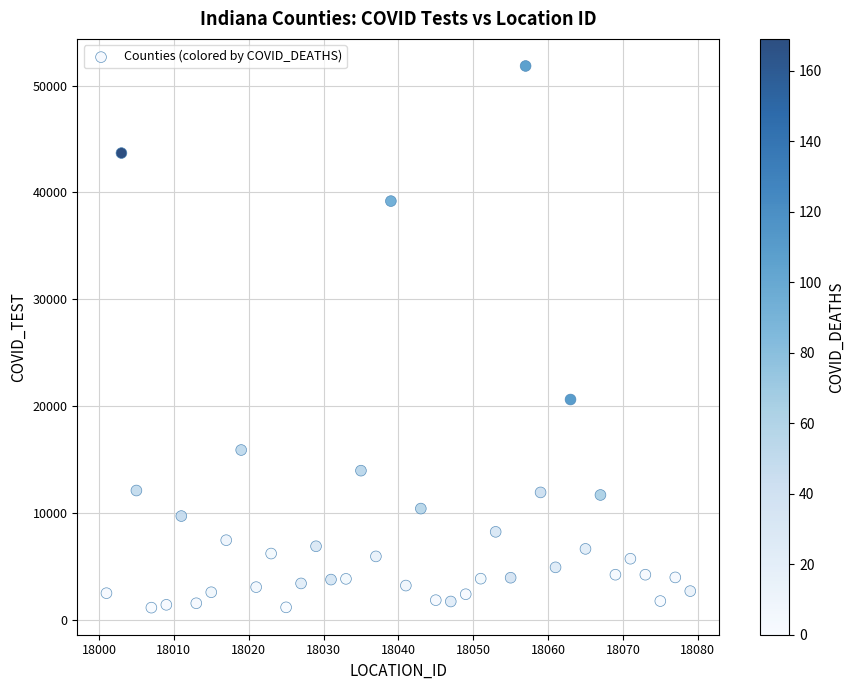

What Y value in the scatter plot is closest to 26484?

20612